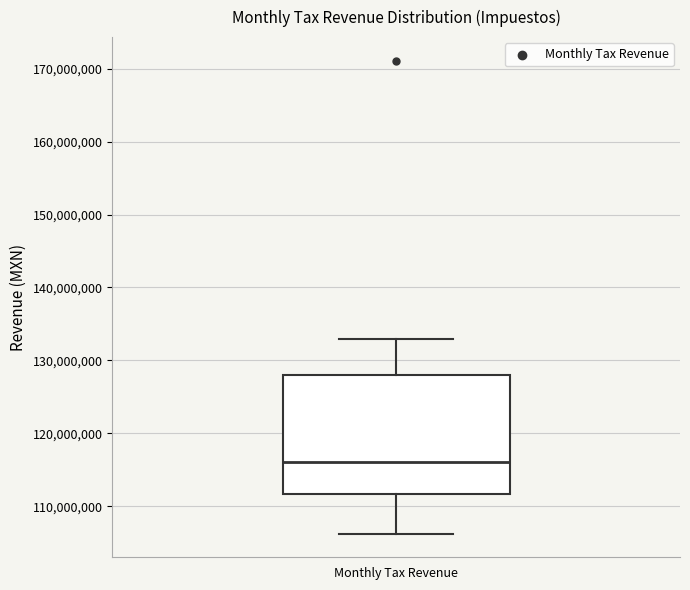

Transcribe this box plot: give where the median line is, the range the box spans, and where the two whiskers end, as read against the y-axis. The values are not printed on the chart, so give them approximately, as read against the axis.

median 116000000, box 112000000 to 128000000, whiskers 106000000 to 133000000